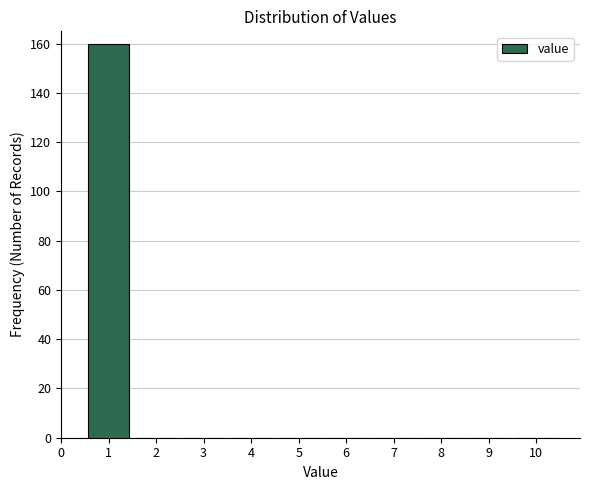

Reading left to right, transcribe this chart: for each bar, give the range it covers on the x-axis and its height. The values are not printed on the chart, so give them approximately, as read against the axis.

0.5 to 1.5: 160
1.5 to 2.5: 0
2.5 to 3.5: 0
3.5 to 4.5: 0
4.5 to 5.5: 0
5.5 to 6.5: 0
6.5 to 7.5: 0
7.5 to 8.5: 0
8.5 to 9.5: 0
9.5 to 10.5: 0